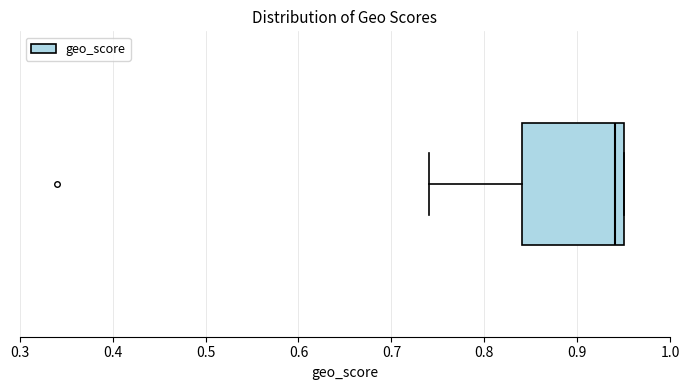

Read this box plot against the x-axis: the position of the median line, the range covered by the box, and the ends of both whiskers. The values are not printed on the chart, so give them approximately, as read against the axis.

median 0.94, box 0.84 to 0.95, whiskers 0.74 to 0.95